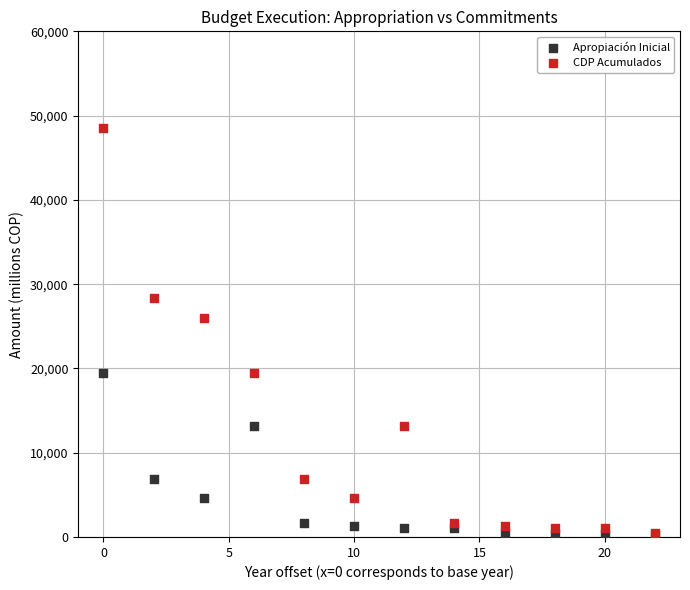

Across all series, what Y value is closest to 24413?

25981.0